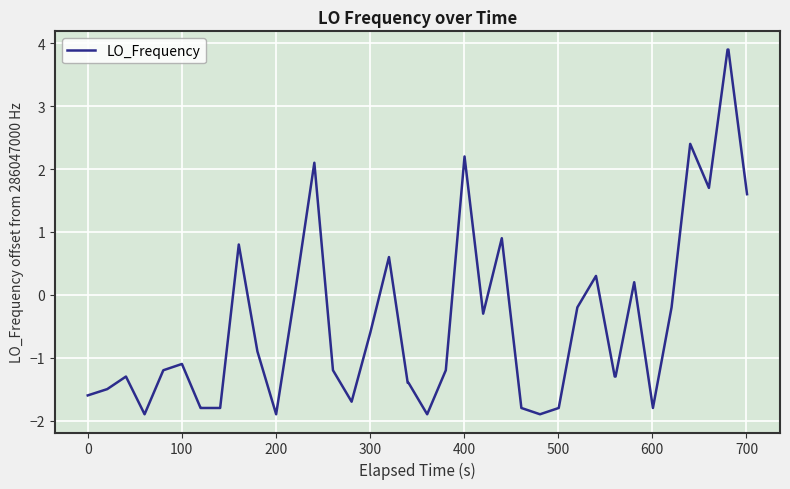

What is the maximum value shown in the chart?

3.9